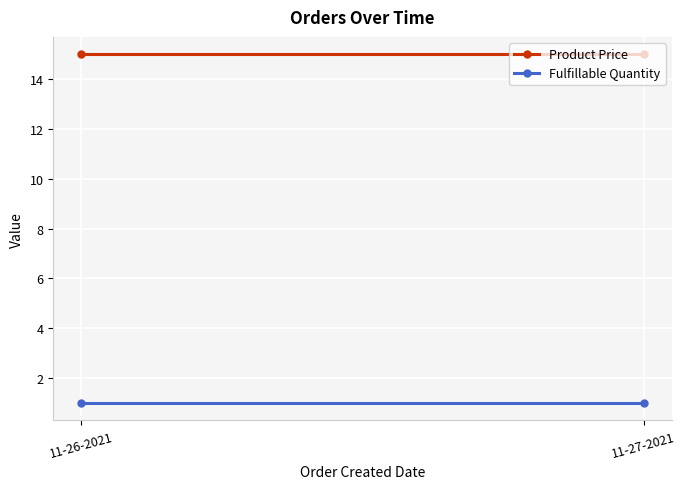

Is it true that Product Price equals 22.0 at 11-26-2021?

False